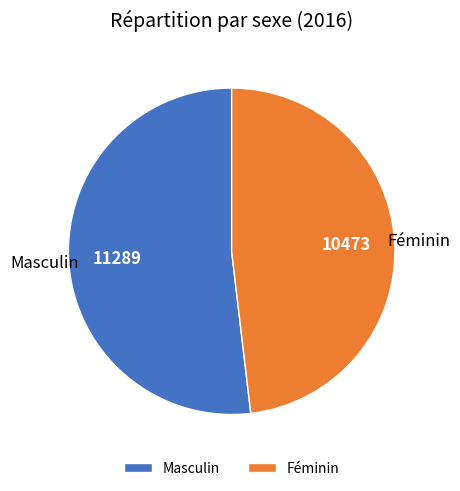

Do Masculin and Féminin together represent more than half of the pie?

Yes